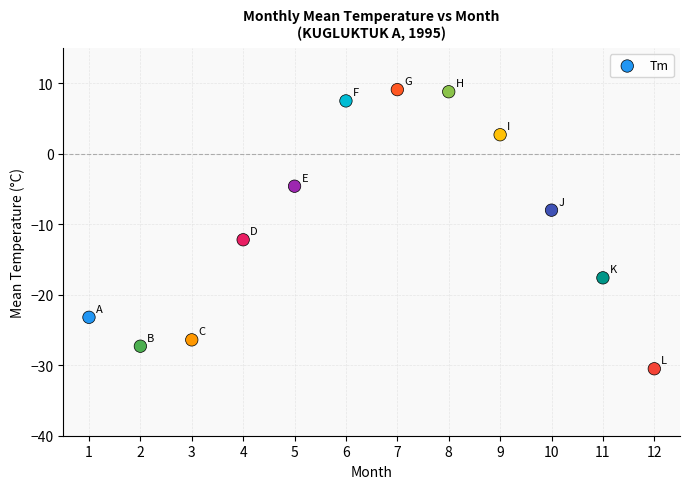

What is the range of X values (max minus min)?

11.0